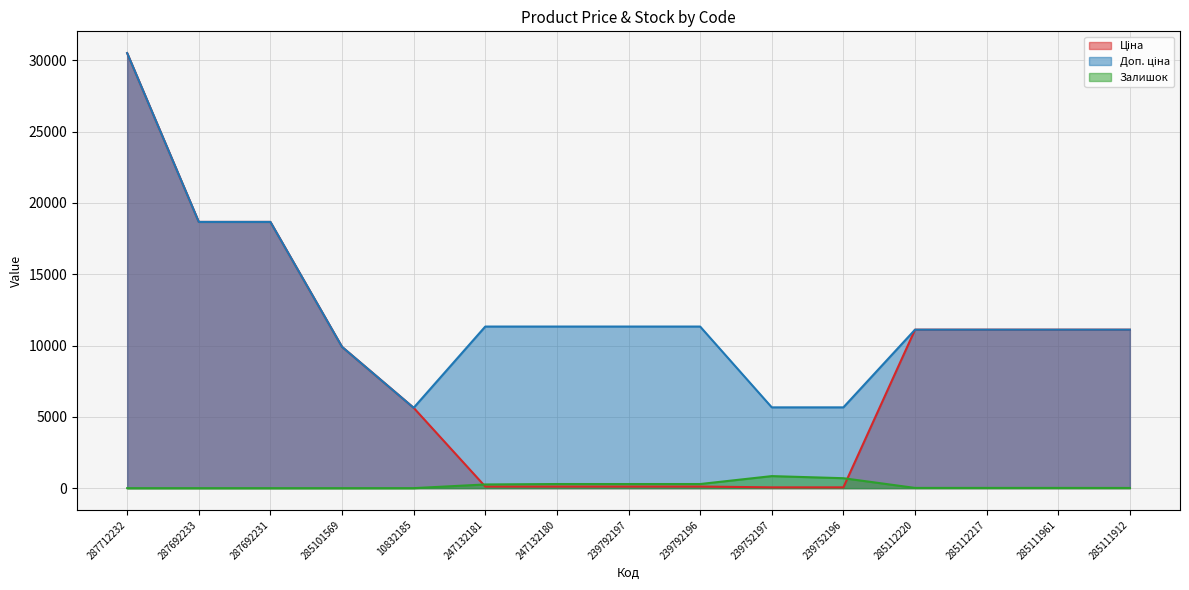

What is the value of the Доп. ціна point at the 13th from the left?

11113.6